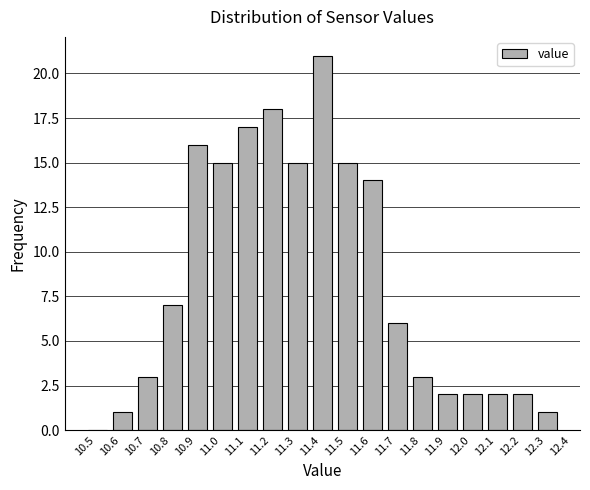

Reading left to right, list every bar in this chart as the range it spans on the x-axis followed by its height. The values are not printed on the chart, so give them approximately, as read against the axis.

10.5 to 10.6: 0
10.6 to 10.7: 1
10.7 to 10.8: 3
10.8 to 10.9: 7
10.9 to 11.0: 16
11.0 to 11.1: 15
11.1 to 11.2: 17
11.2 to 11.3: 18
11.3 to 11.4: 15
11.4 to 11.5: 21
11.5 to 11.6: 15
11.6 to 11.7: 14
11.7 to 11.8: 6
11.8 to 11.9: 3
11.9 to 12.0: 2
12.0 to 12.1: 2
12.1 to 12.2: 2
12.2 to 12.3: 2
12.3 to 12.4: 1